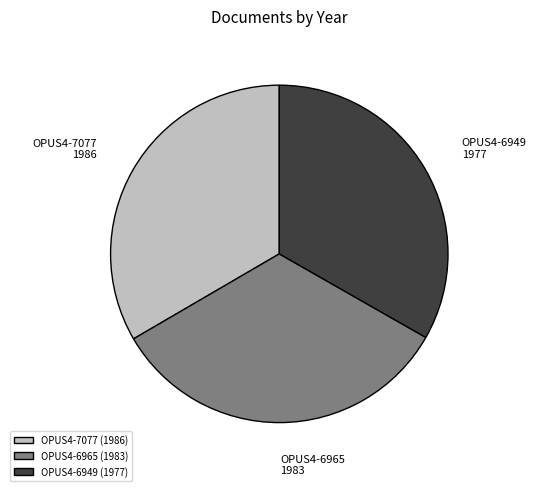

Is the sum of OPUS4-6949 and OPUS4-7077 greater than half?

Yes